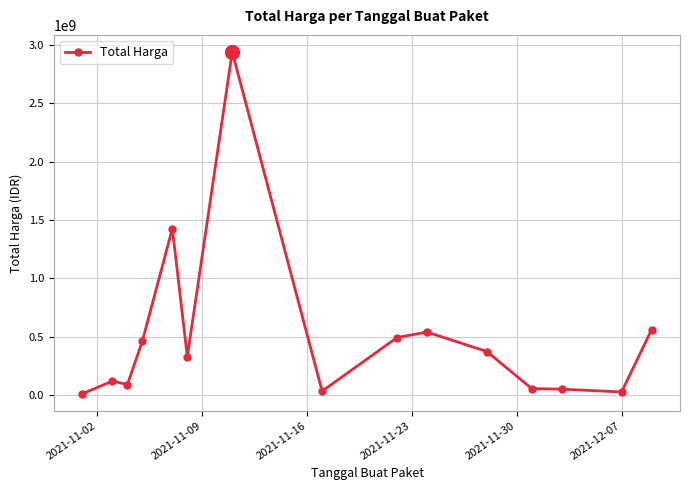

What is the difference between the maximum and minimum values?

2926175740